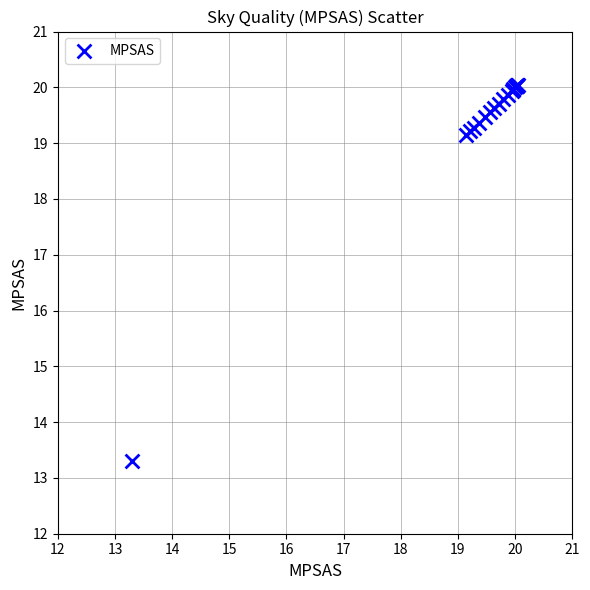

What Y value in the scatter plot is closest to 16?

13.3